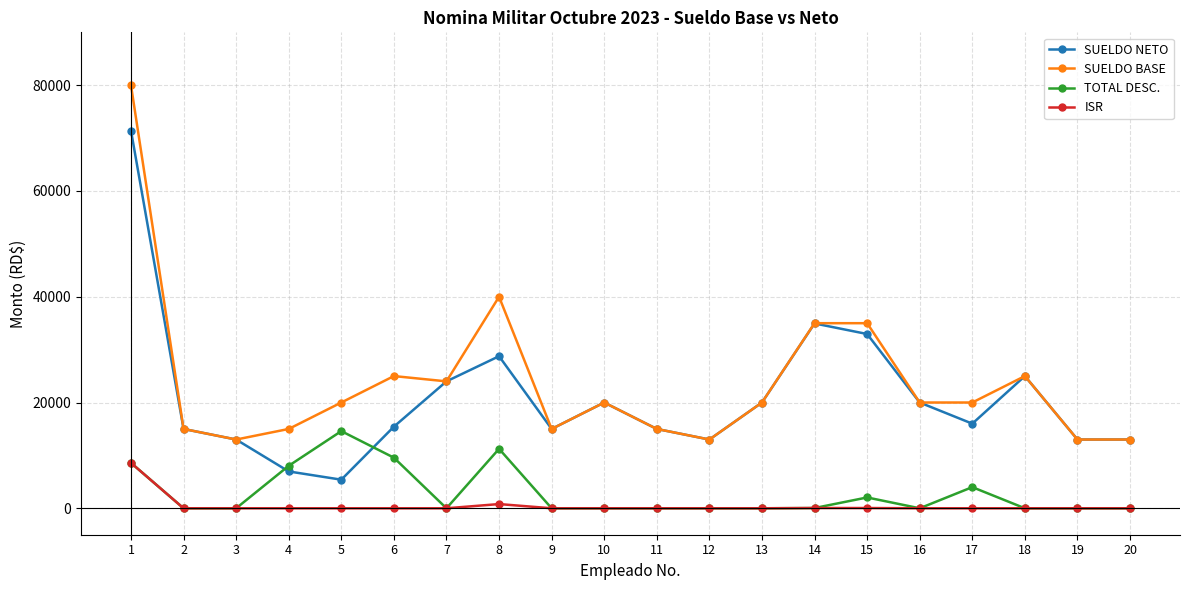

True or false: ISR and SUELDO BASE cross at least once.

False